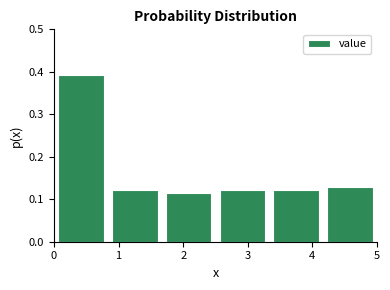

How tall is the bar that spans 1.7 to 2.5 on the x-axis? Neither the bar edges nor the heights are printed on the chart, so give them approximately, as read against the axes.

0.11